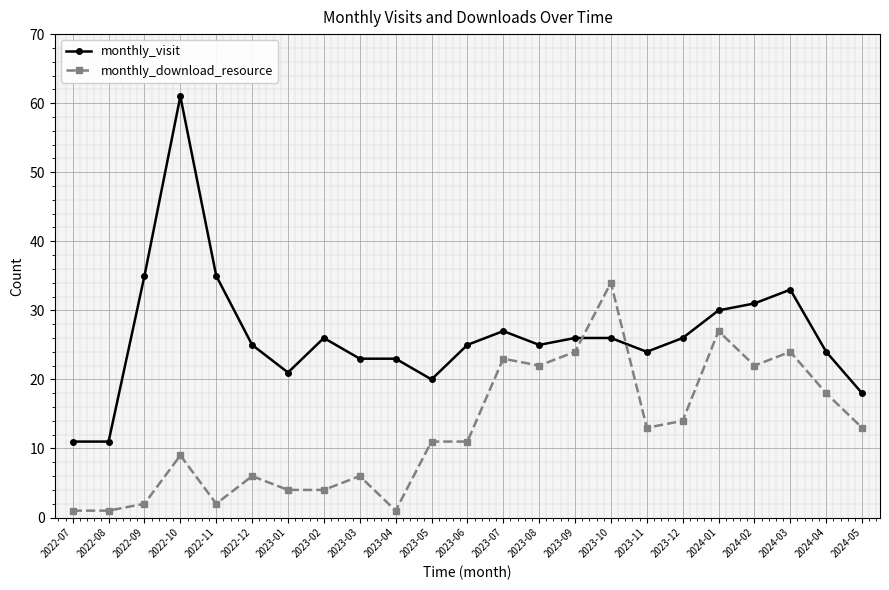

Read the monthly_download_resource value at 2023-12, to the nearest 5.

15